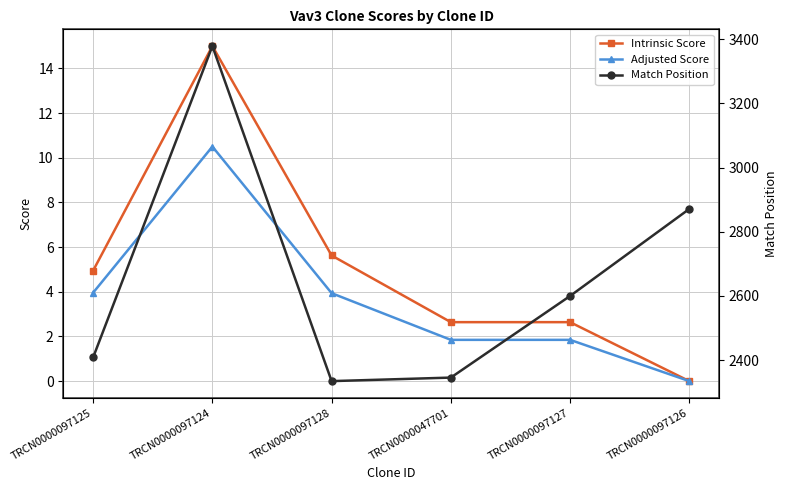

How many lines are shown in the chart?

3